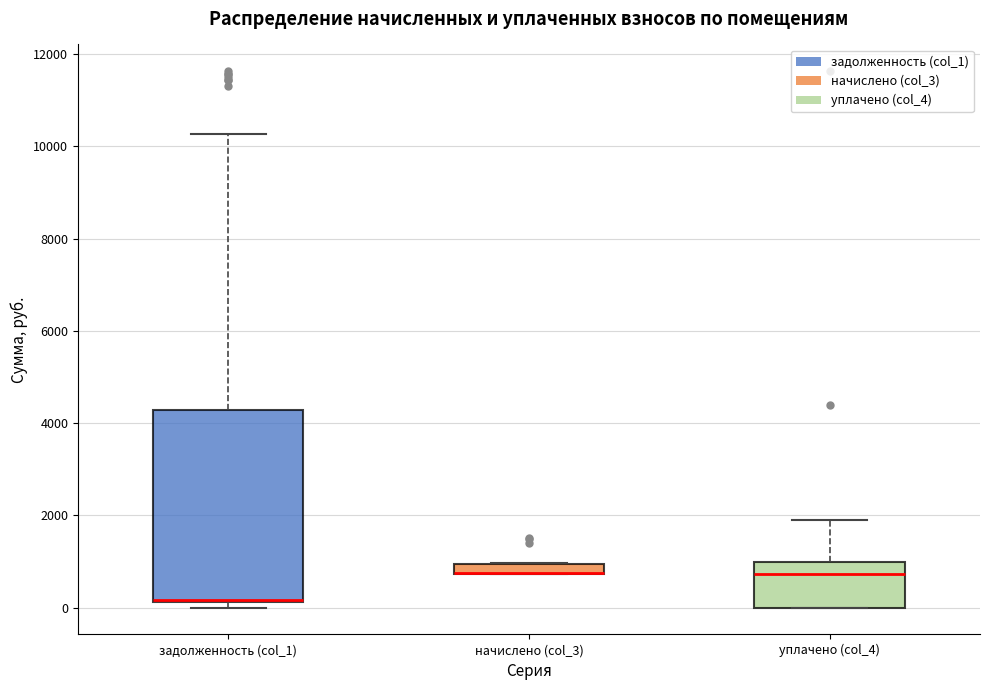

Which box is the tallest, from its lower edge to its upper edge?

задолженность (col_1)